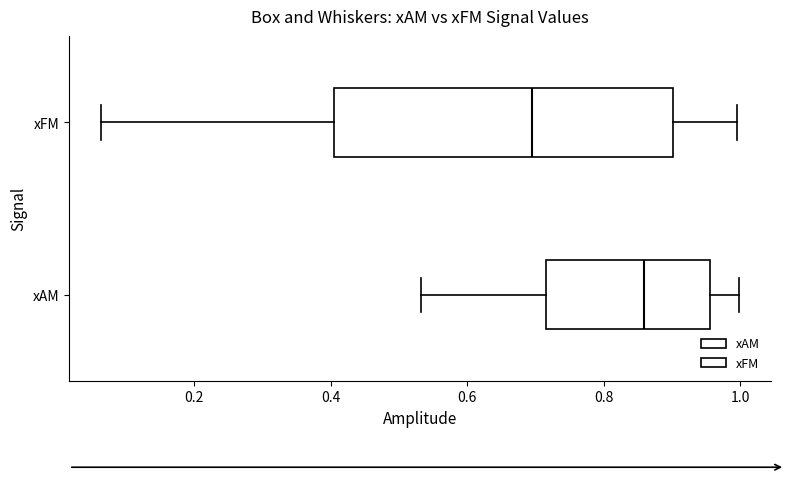

Where does the right whisker of the box for xAM end on the x-axis? The values are not printed on the chart, so give them approximately, as read against the axis.

1.00